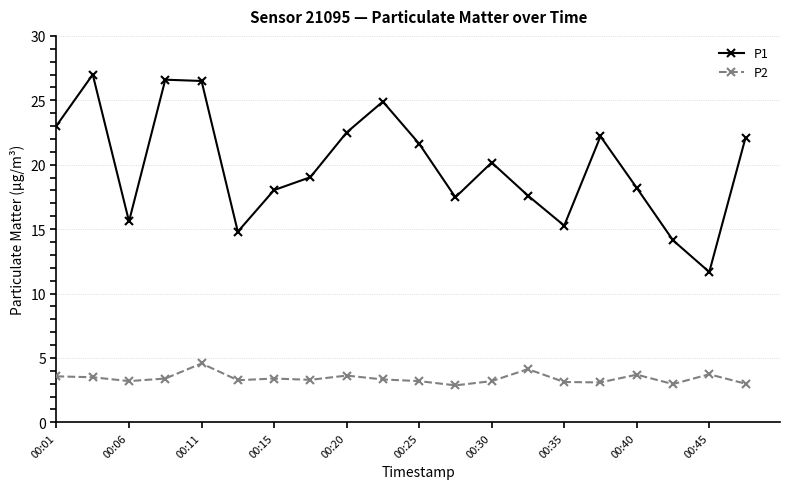

In P2, how many points are lower than both neighbors (excluding endpoints)?

6